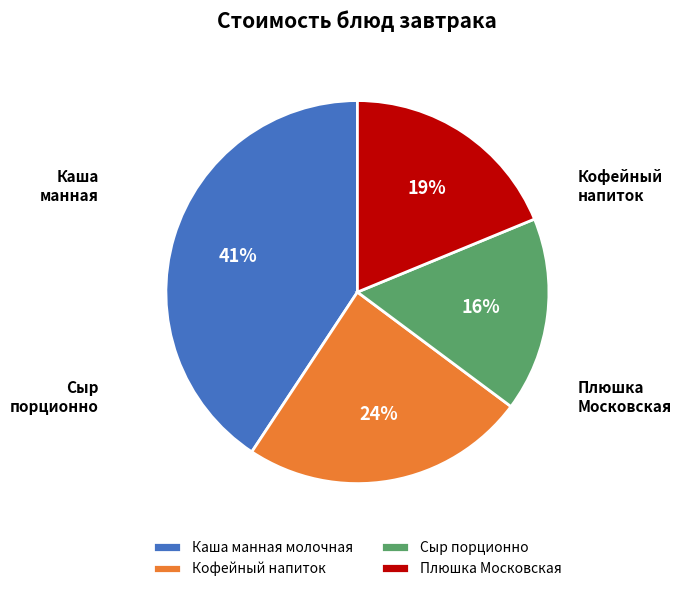

Count the number of slices in the pie.

4